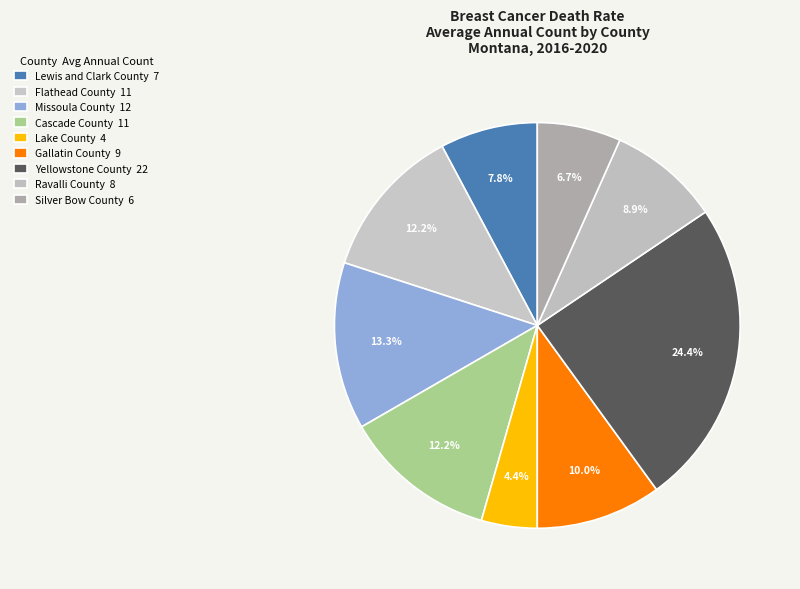

Between Gallatin County and Missoula County, which is larger?

Missoula County